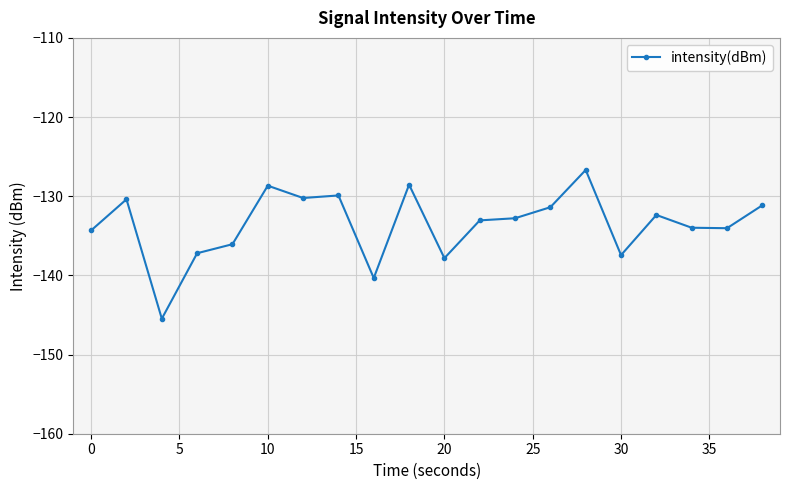

What is the value of the 11th point from the left?

-137.8